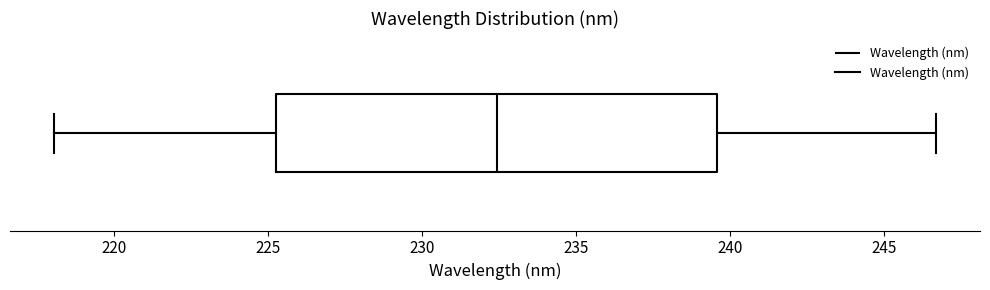

Read this box plot against the x-axis: the position of the median line, the range covered by the box, and the ends of both whiskers. The values are not printed on the chart, so give them approximately, as read against the axis.

median 232.5, box 225.5 to 239.5, whiskers 218.0 to 246.5